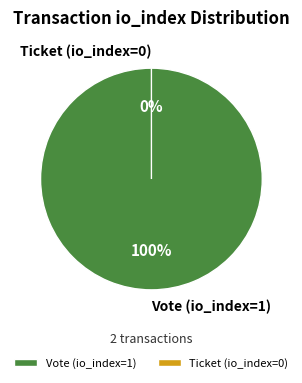

To the nearest percent, what is the difference between the Vote (io_index=1) and Ticket (io_index=0) slice percentages?

100%